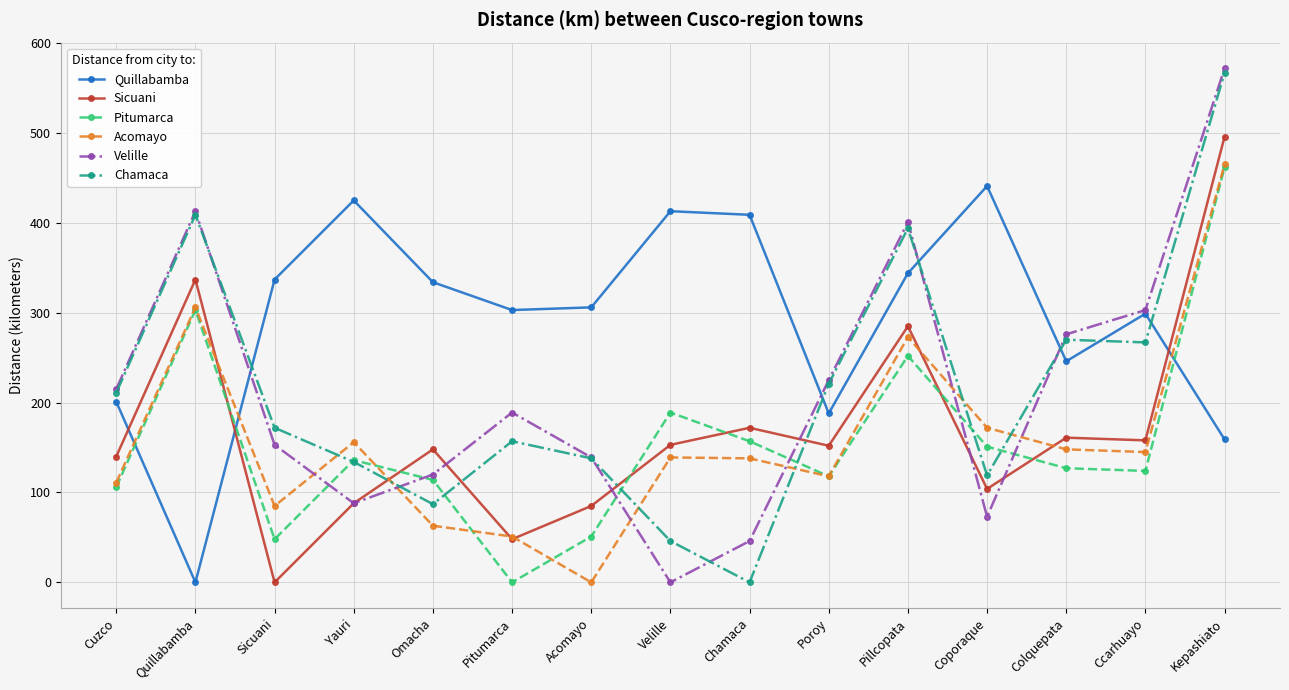

What is the spread (max minus min) of values at Acomayo?

306